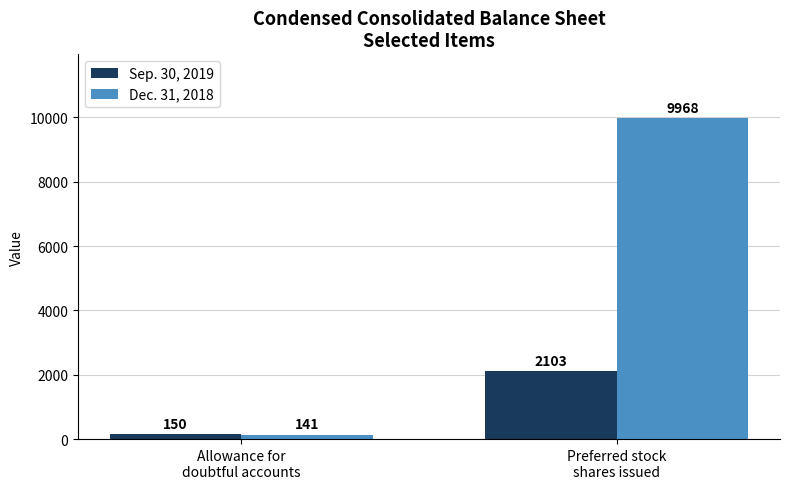

What is the maximum value shown in the chart?

9968